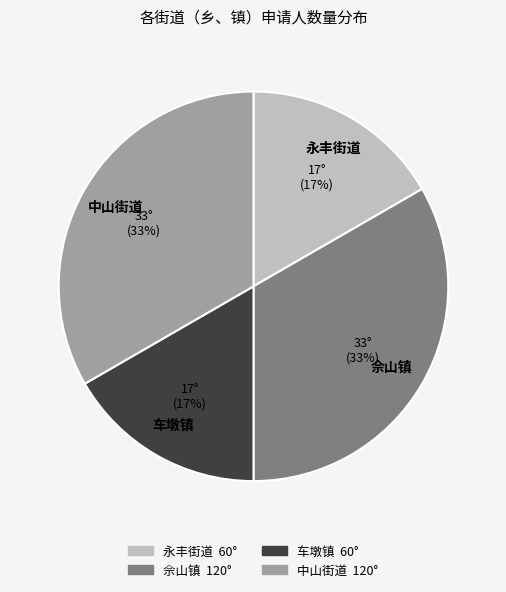

True or false: 永丰街道 accounts for 23% of the total.

False